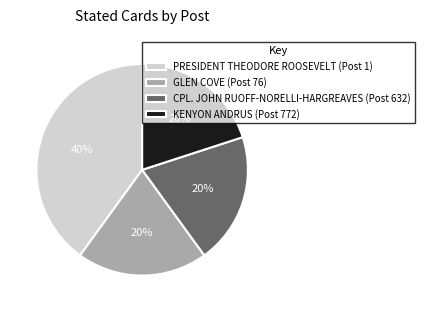

What is the ratio of the value at GLEN COVE (Post 76) to the value at CPL. JOHN RUOFF-NORELLI-HARGREAVES (Post 632)?

1.0